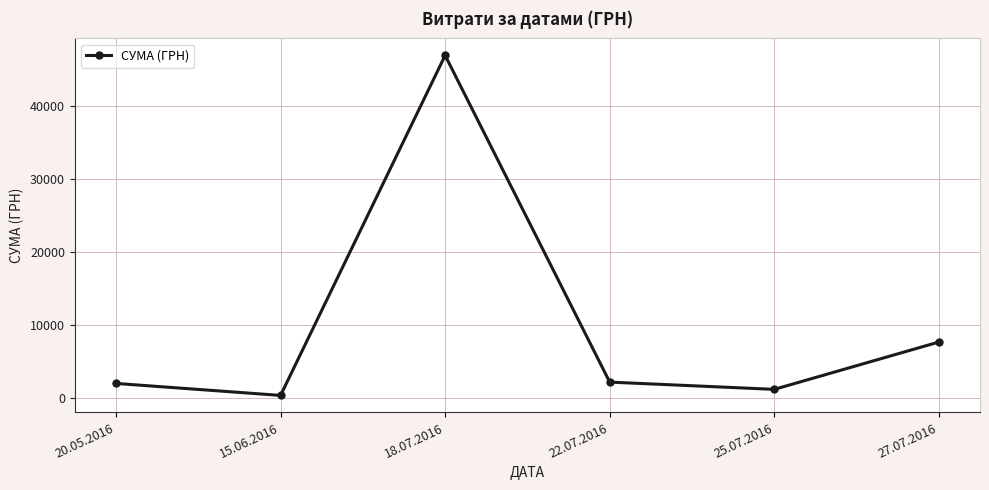

What is the value of the 6th point from the left?

7676.0